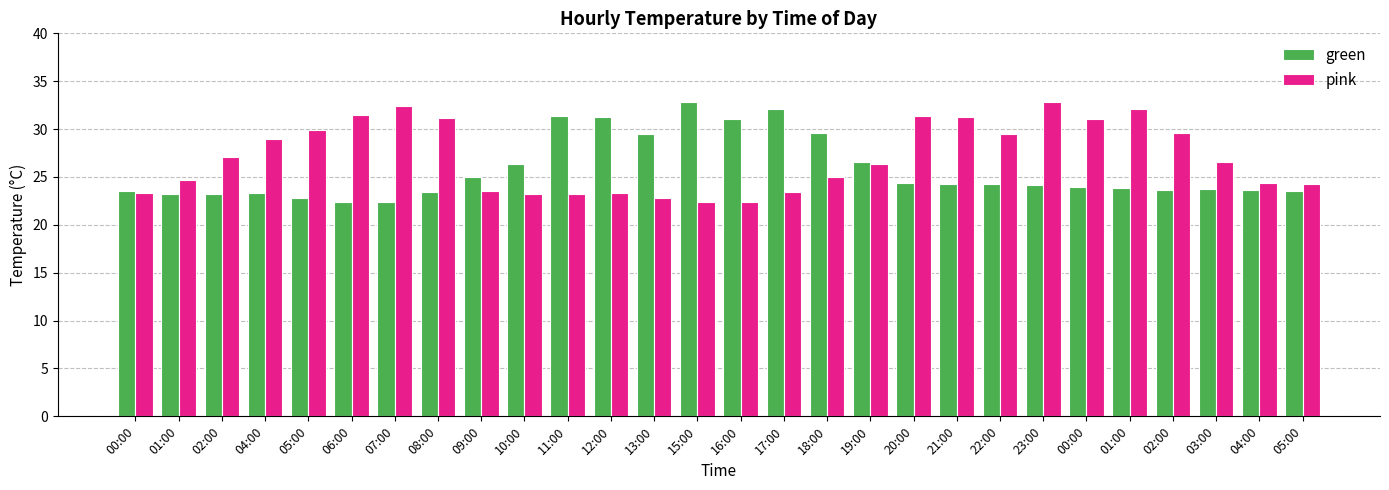

At which category does the chart reach its minimum across all series?

06:00